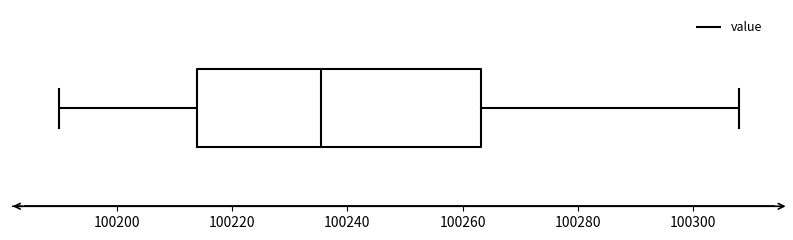

Transcribe this box plot: give where the median line is, the range the box spans, and where the two whiskers end, as read against the x-axis. The values are not printed on the chart, so give them approximately, as read against the axis.

median 100236, box 100214 to 100264, whiskers 100190 to 100308